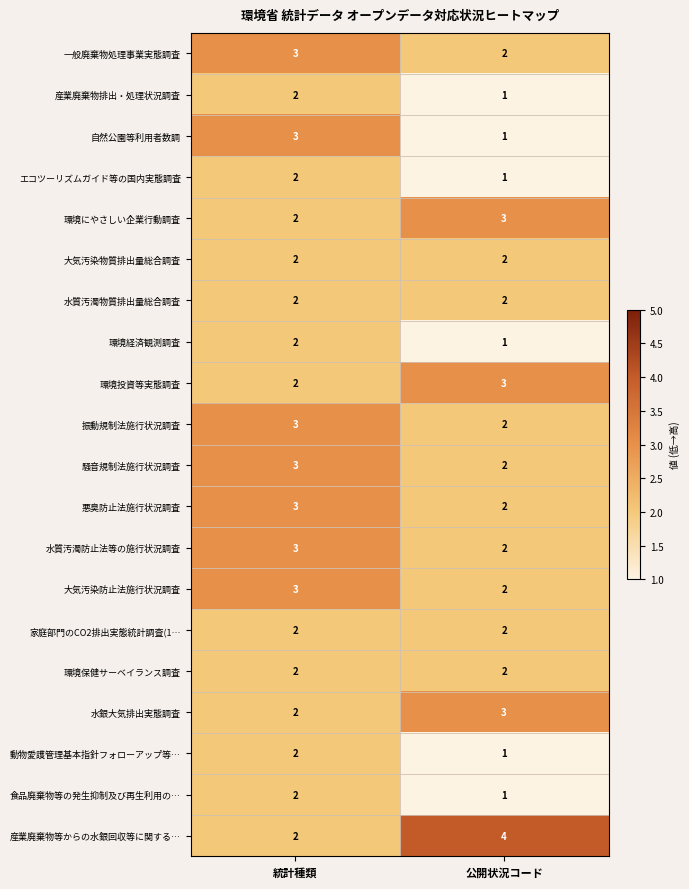

List the labels in order of 騒音規制法施行状況調査 value, largest first.

統計種類, 公開状況コード